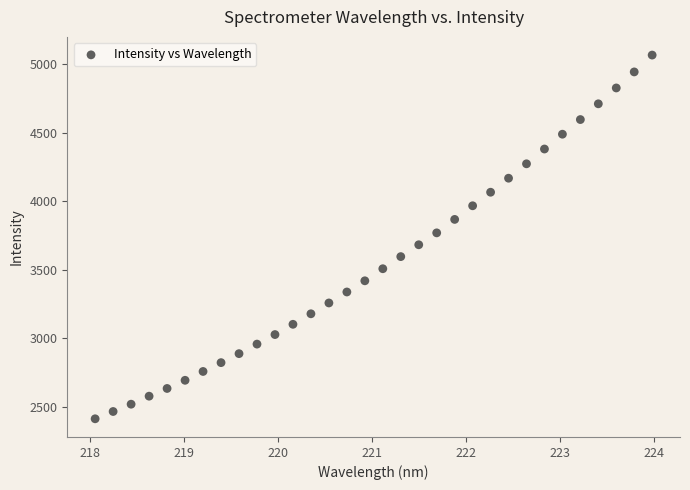

What is the range of X values (max minus min)?

5.9